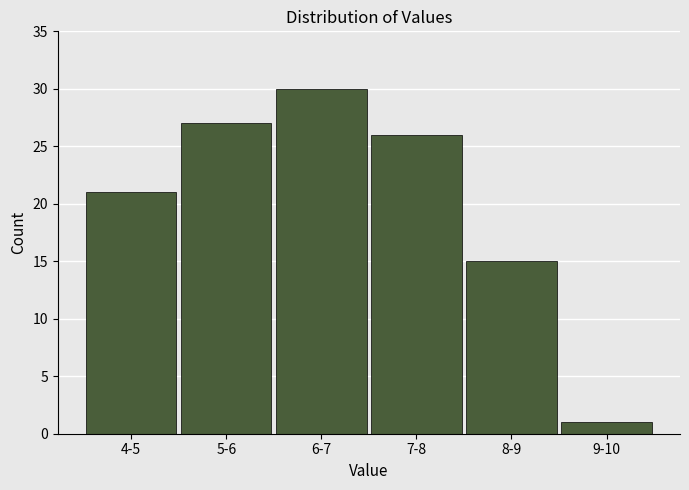

Reading left to right, extract all data points from this chart.

21	27	30	26	15	1